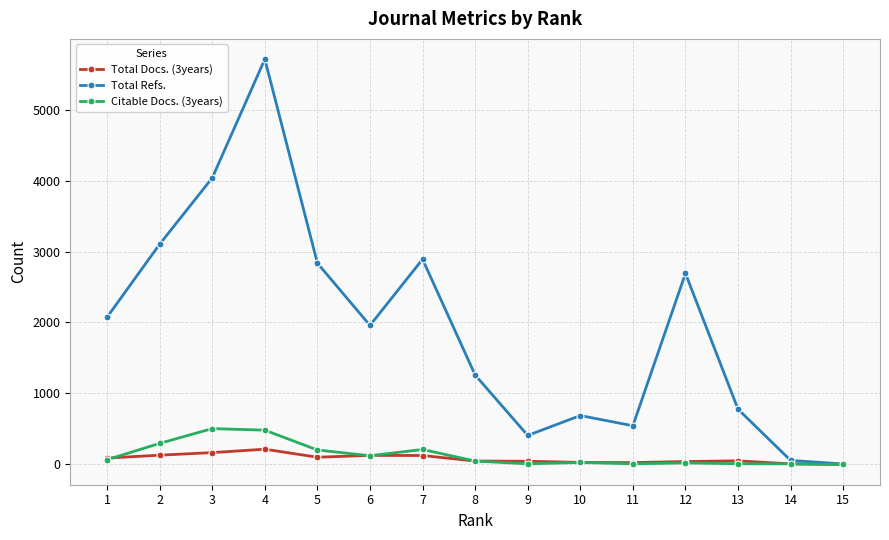

In Total Refs., how many points are higher than both neighbors (excluding endpoints)?

4